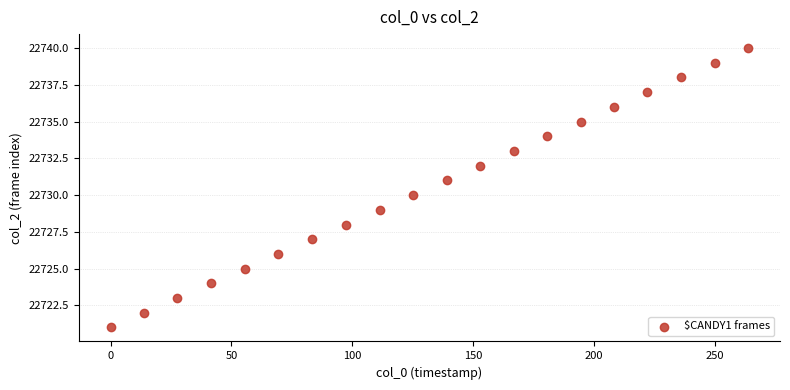

What is the range of Y values (max minus min)?

19